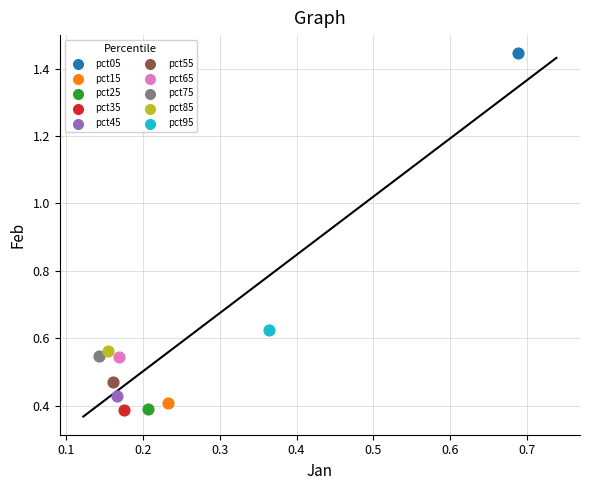

What are all the series names shown in the legend?

pct05, pct15, pct25, pct35, pct45, pct55, pct65, pct75, pct85, pct95